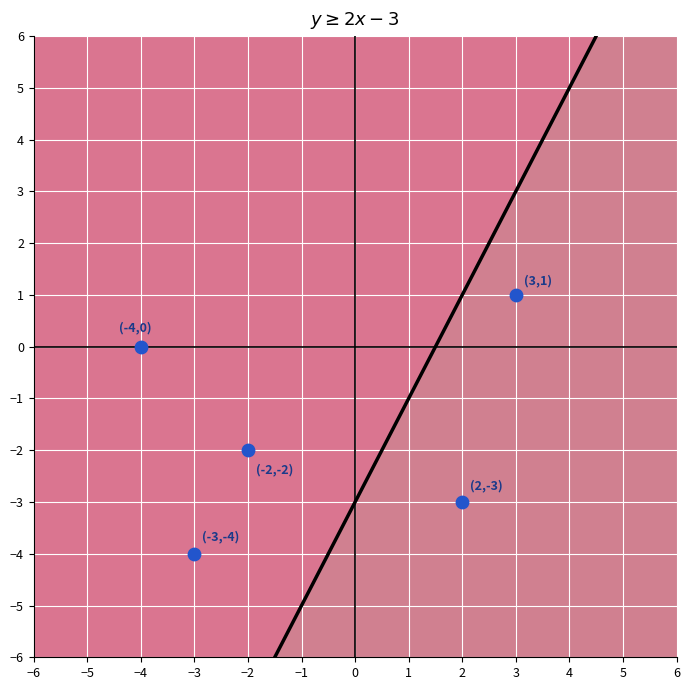

What is the range of Y values (max minus min)?

5